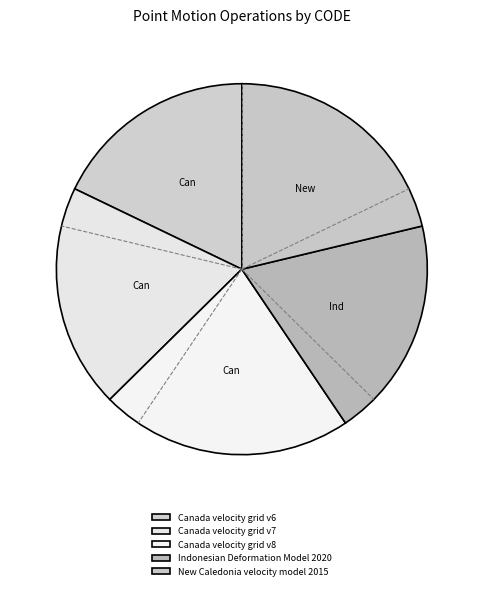

Which slice is the smallest?

Canada velocity grid v6